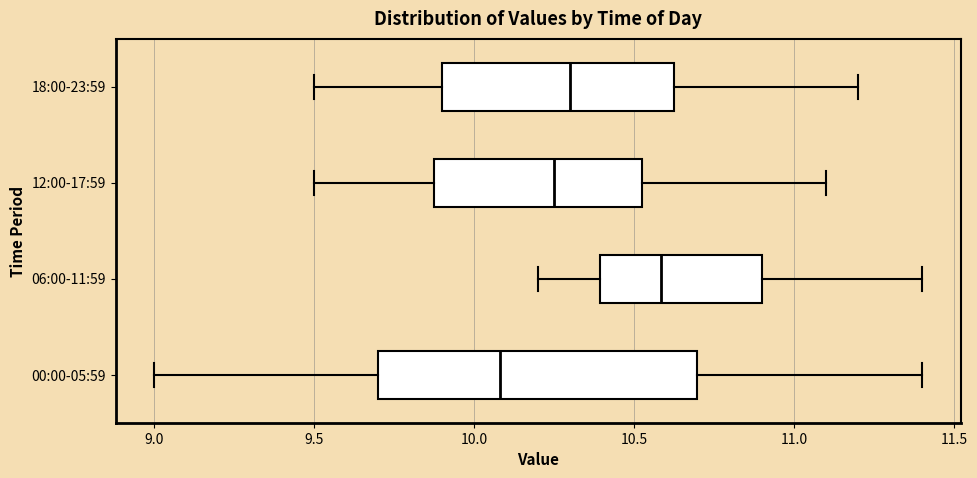

Where does the right whisker of the box for 18:00-23:59 end on the x-axis? The values are not printed on the chart, so give them approximately, as read against the axis.

11.20